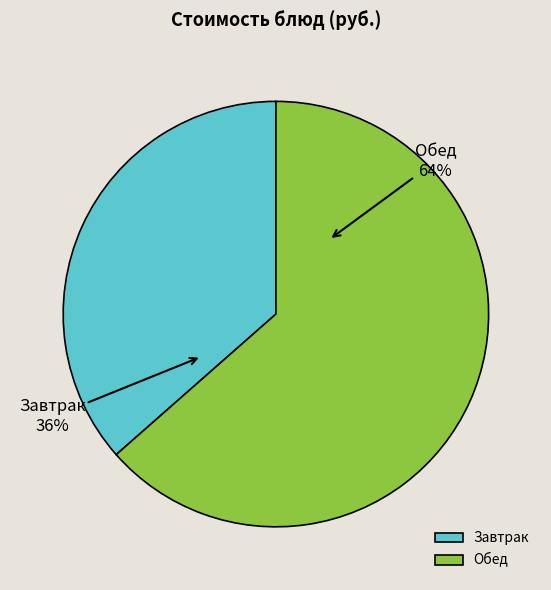

What is the smallest slice in the pie chart?

Завтрак